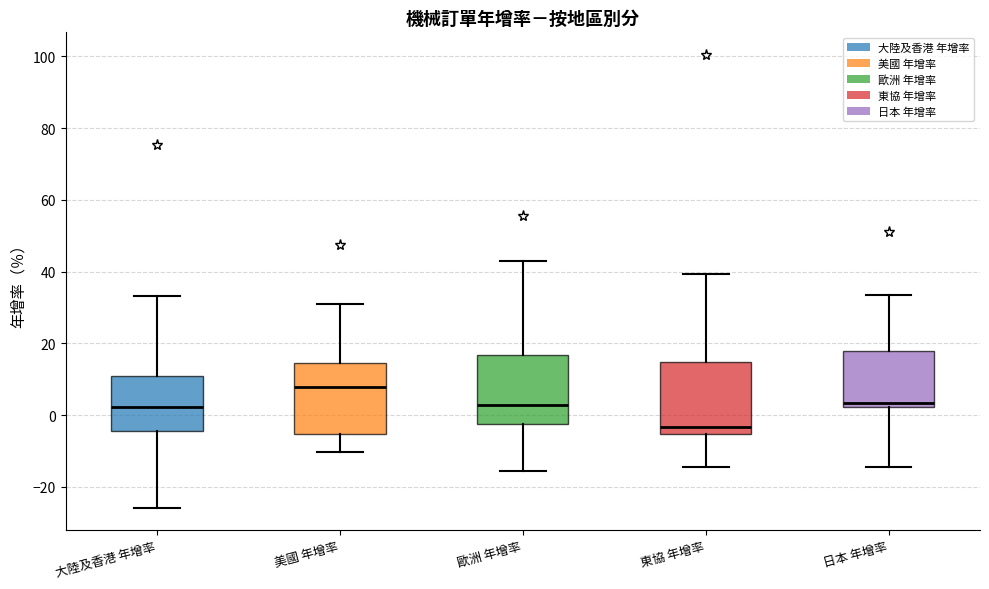

Where does the median line of the box for 美國 年增率 sit on the y-axis? The values are not printed on the chart, so give them approximately, as read against the axis.

8